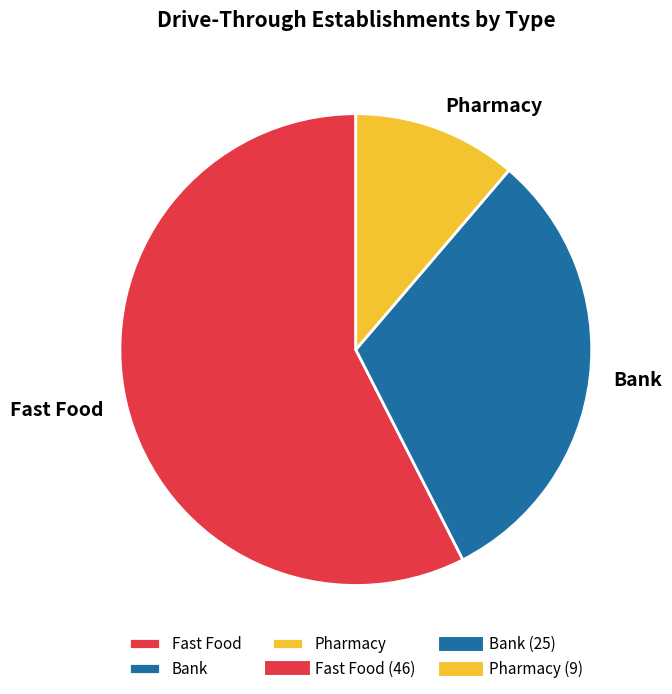

What is the largest slice in the pie chart?

Fast Food